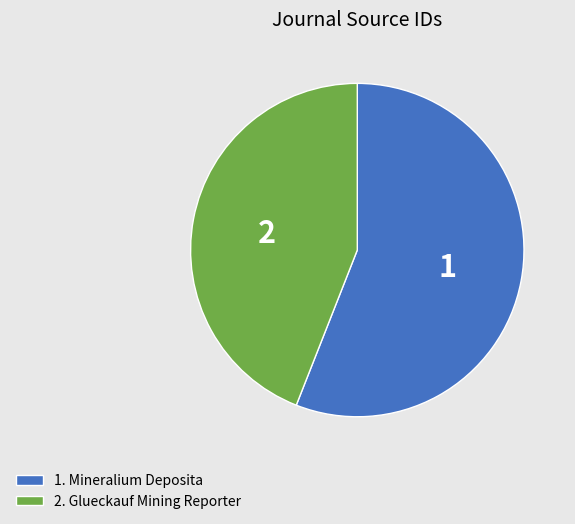

Is the sum of 2. Glueckauf Mining Reporter and 1. Mineralium Deposita greater than half?

Yes